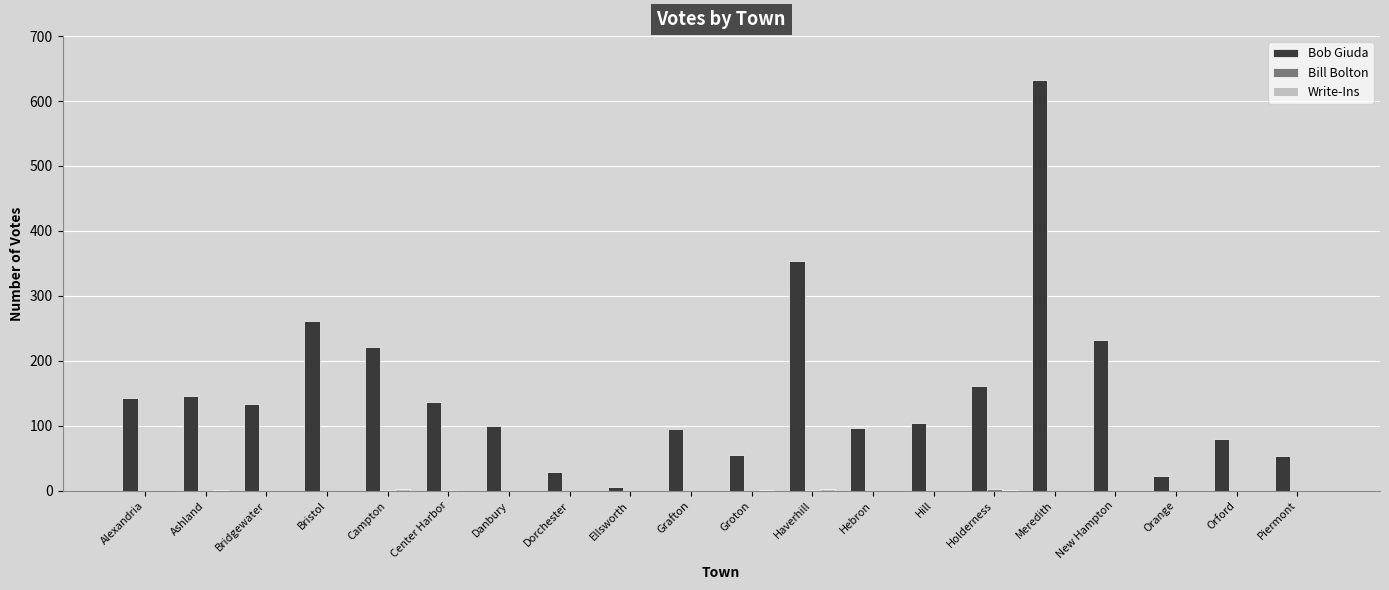

What is the average value of the Bob Giuda series?

153